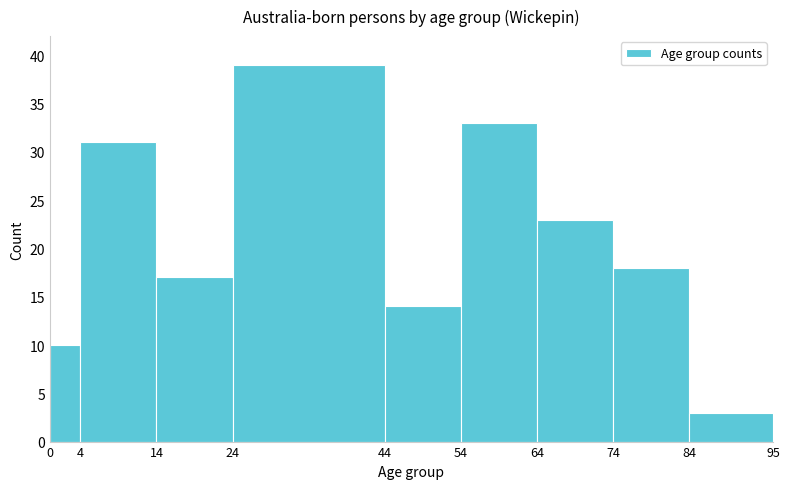

Over which range of the x-axis is the bar tallest?

24 to 44